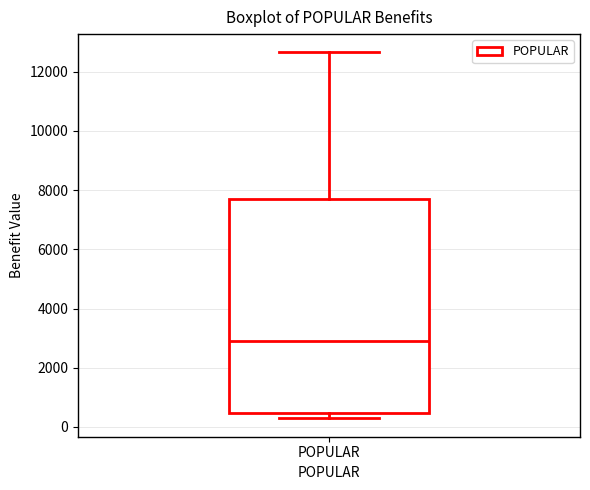

Where is the upper edge of the box for POPULAR on the y-axis? The values are not printed on the chart, so give them approximately, as read against the axis.

7600